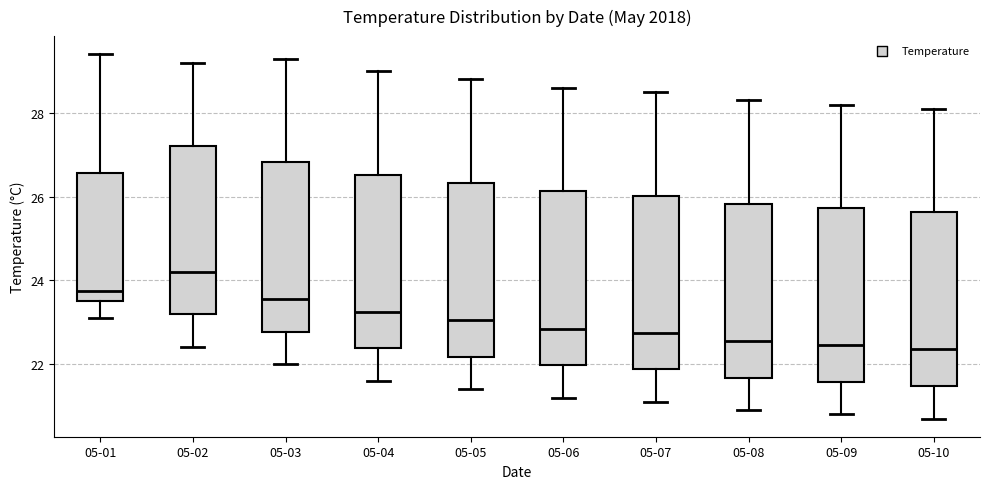

Reading left to right, transcribe this box plot: for each box, give where its median line is, the range the box spans, and where its two whiskers end, as read against the y-axis. The values are not printed on the chart, so give them approximately, as read against the axis.

05-01: median 23.8, box 23.6 to 26.6, whiskers 23.2 to 29.4
05-02: median 24.2, box 23.2 to 27.2, whiskers 22.4 to 29.2
05-03: median 23.6, box 22.8 to 26.8, whiskers 22.0 to 29.4
05-04: median 23.2, box 22.4 to 26.6, whiskers 21.6 to 29.0
05-05: median 23.0, box 22.2 to 26.4, whiskers 21.4 to 28.8
05-06: median 22.8, box 22.0 to 26.2, whiskers 21.2 to 28.6
05-07: median 22.8, box 21.8 to 26.0, whiskers 21.2 to 28.6
05-08: median 22.6, box 21.6 to 25.8, whiskers 21.0 to 28.4
05-09: median 22.4, box 21.6 to 25.8, whiskers 20.8 to 28.2
05-10: median 22.4, box 21.4 to 25.6, whiskers 20.8 to 28.2